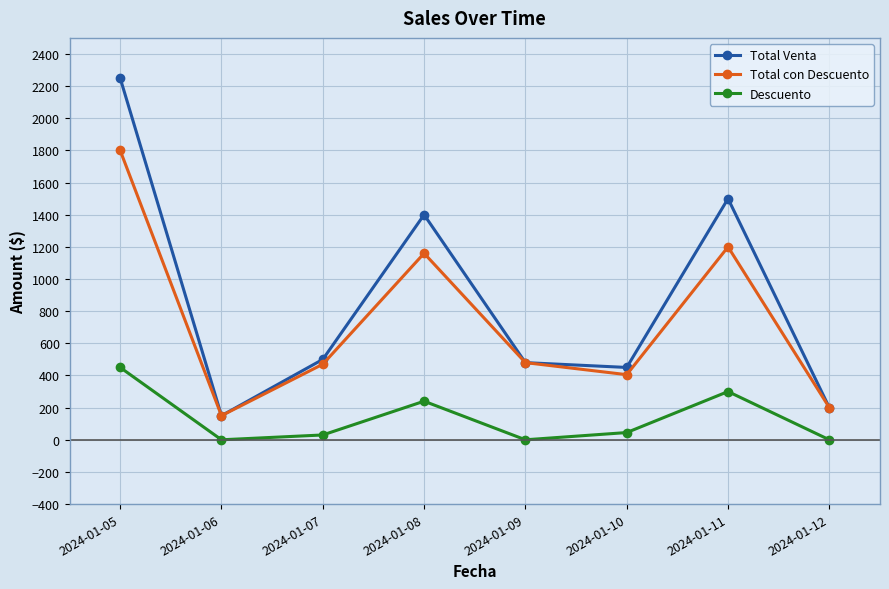

List the series in order of their overall mean, highest first.

Total Venta, Total con Descuento, Descuento